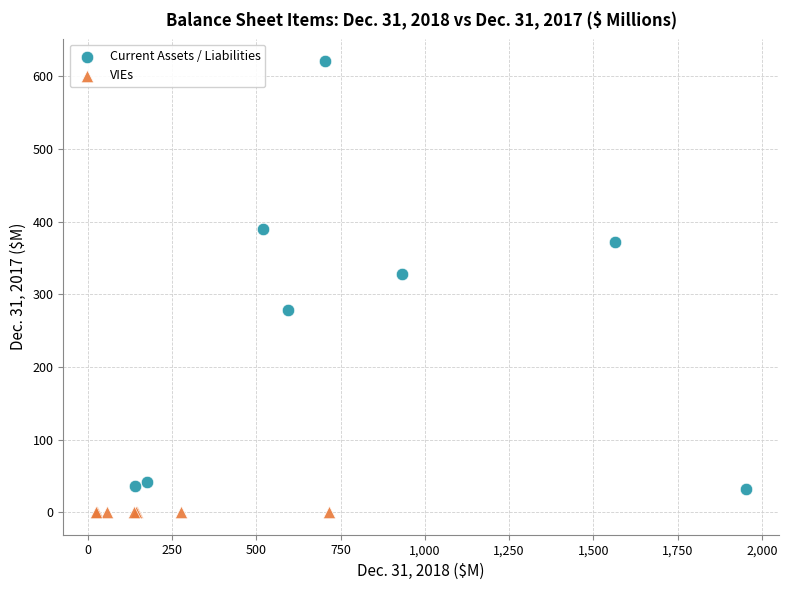

Which series reaches the minimum Y coordinate?

VIEs